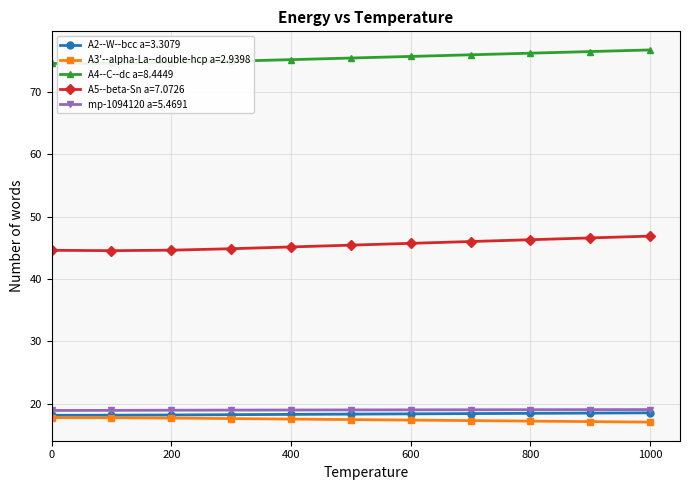

What is the maximum value for A5--beta-Sn a=7.0726?

46.9